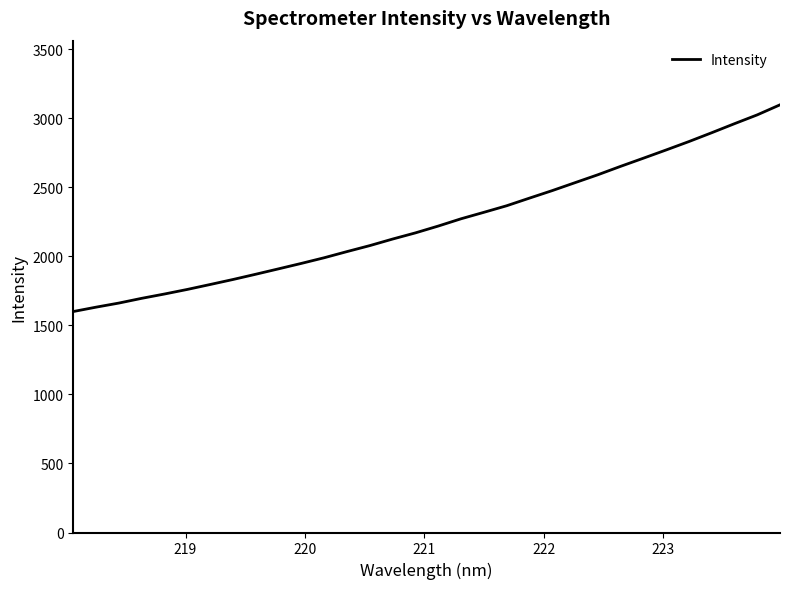

What is the smallest value displayed?

1601.1